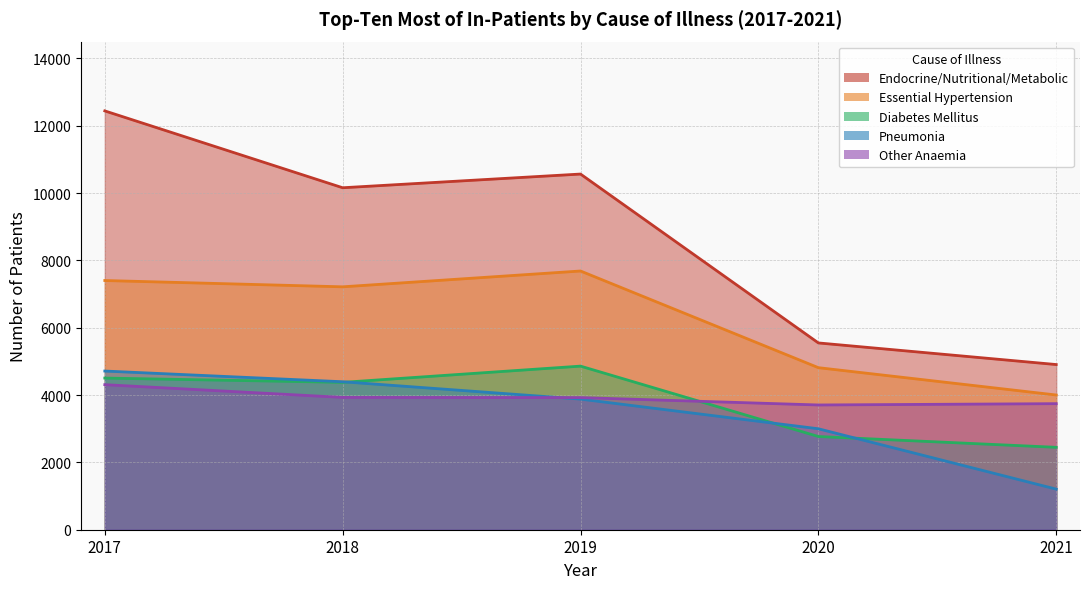

What is the value of the Essential Hypertension point at the 4th from the left?

4814